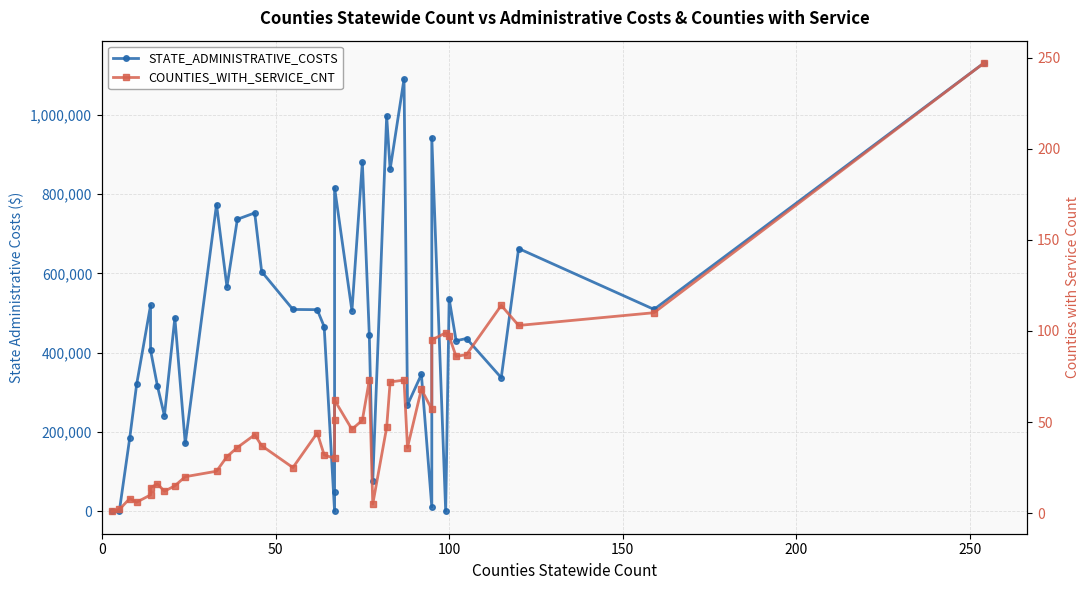

How many intersections are there between STATE_ADMINISTRATIVE_COSTS and COUNTIES_WITH_SERVICE_CNT?

5